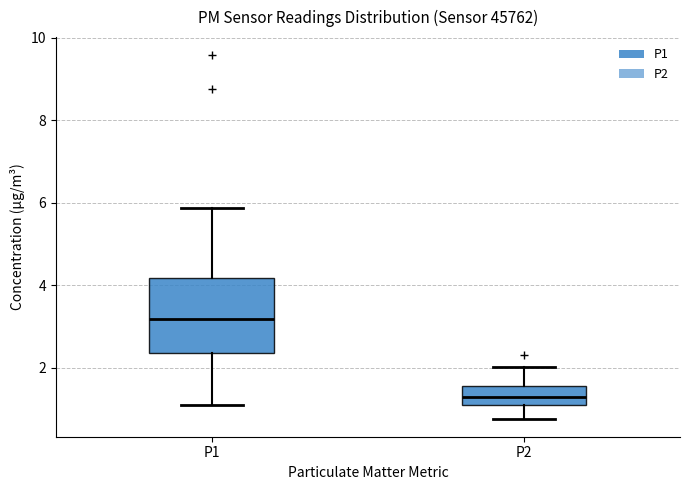

Comparing the boxes themselves (not the whiskers), which one is the tallest?

P1